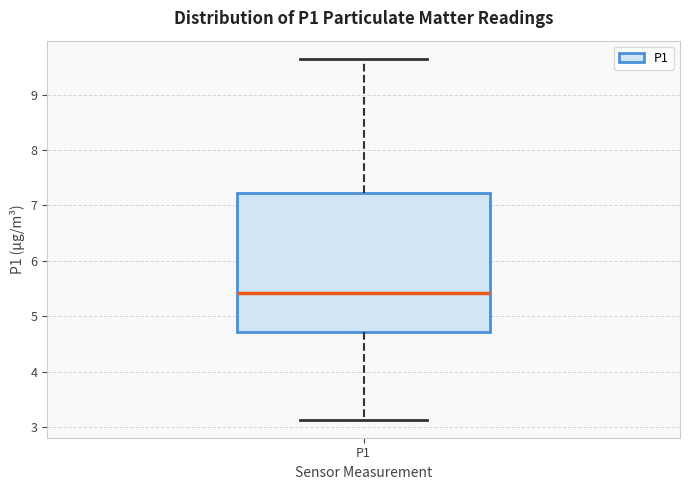

Transcribe this box plot: give where the median line is, the range the box spans, and where the two whiskers end, as read against the y-axis. The values are not printed on the chart, so give them approximately, as read against the axis.

median 5.4, box 4.7 to 7.2, whiskers 3.1 to 9.7